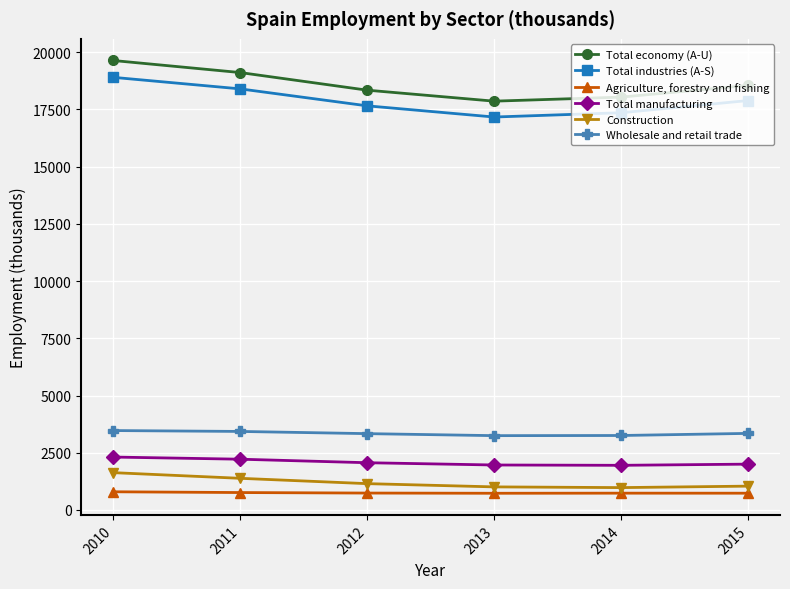

True or false: Wholesale and retail trade and Total manufacturing intersect in this chart.

False